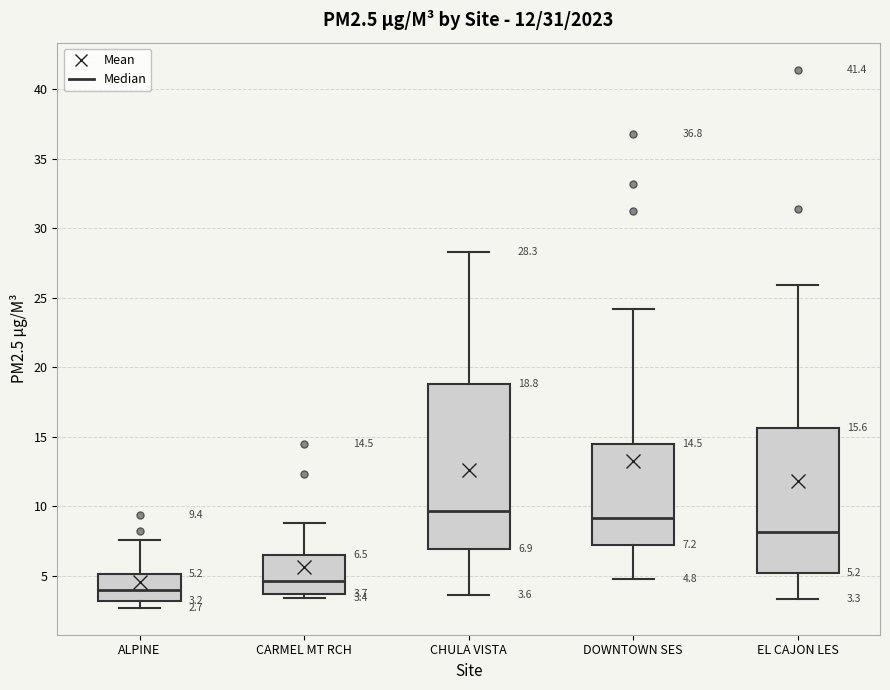

Comparing the boxes themselves (not the whiskers), which one is the tallest?

CHULA VISTA